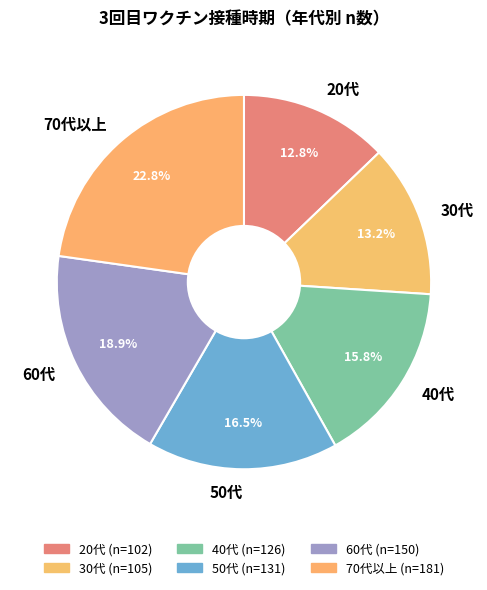

To the nearest percent, what is the average slice percentage?

17%